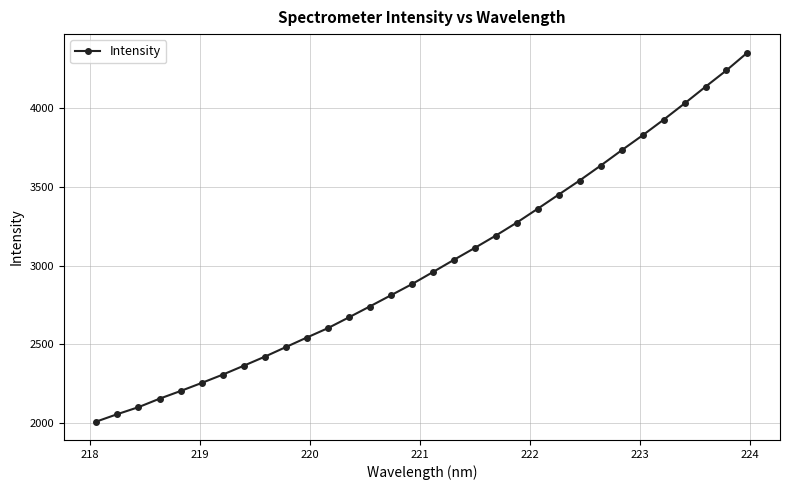

True or false: the data has more than 2 interior local peaks.

False